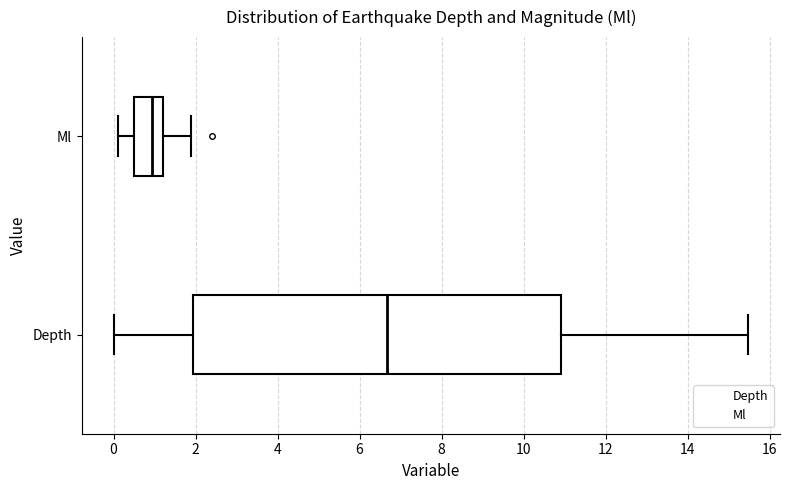

Which box has the furthest to the left median line?

Ml